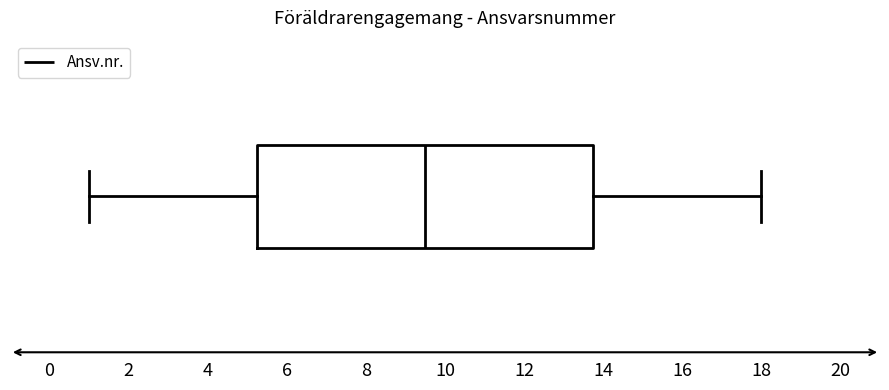

Transcribe this box plot: give where the median line is, the range the box spans, and where the two whiskers end, as read against the x-axis. The values are not printed on the chart, so give them approximately, as read against the axis.

median 9.6, box 5.2 to 13.8, whiskers 1.0 to 18.0